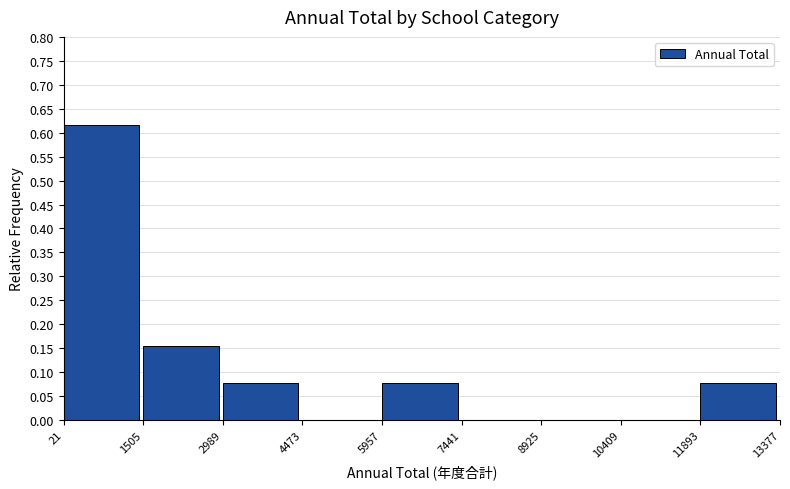

Reading left to right, list every bar in this chart as the range it spans on the x-axis followed by its height. The values are not printed on the chart, so give them approximately, as read against the axis.

21 to 1505: 0.615
1505 to 2989: 0.155
2989 to 4473: 0.075
4473 to 5957: 0
5957 to 7441: 0.075
7441 to 8925: 0
8925 to 10409: 0
10409 to 11893: 0
11893 to 13377: 0.075